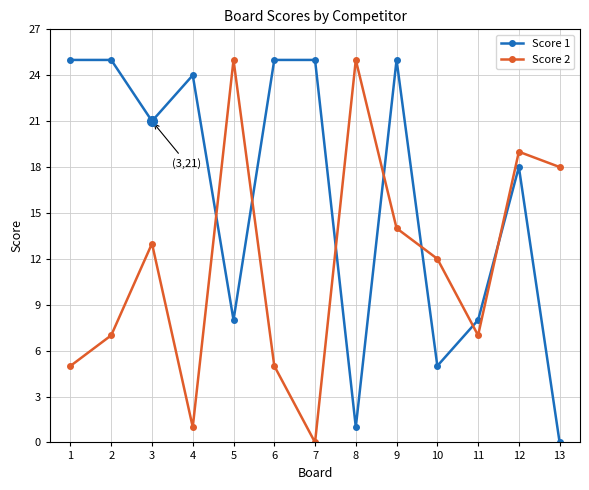

True or false: Score 2 has more than 1 interior local peaks.

True